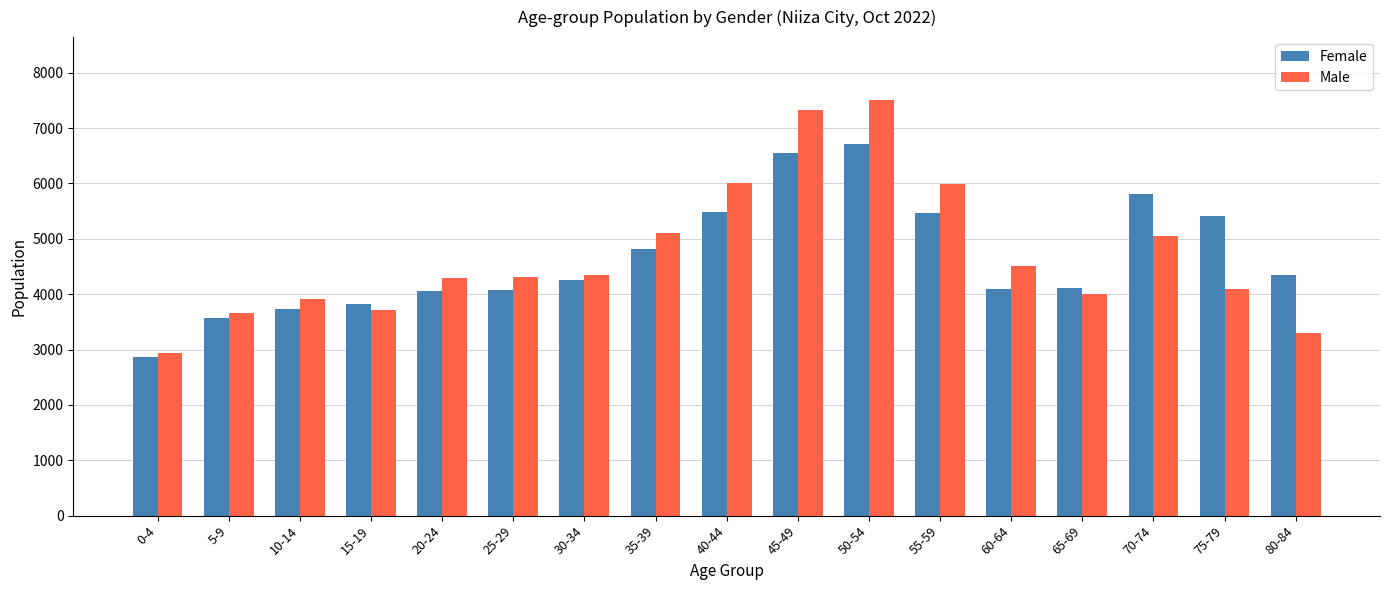

At which category is the sum across all series the highest?

50-54